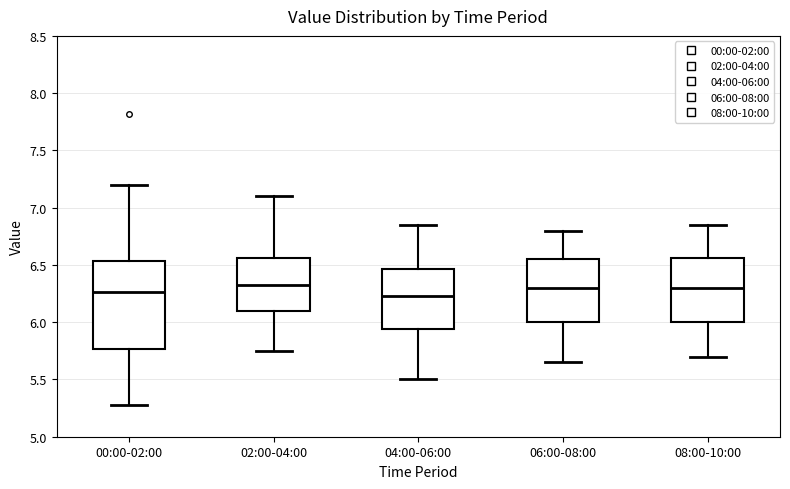

Comparing the boxes themselves (not the whiskers), which one is the tallest?

00:00-02:00